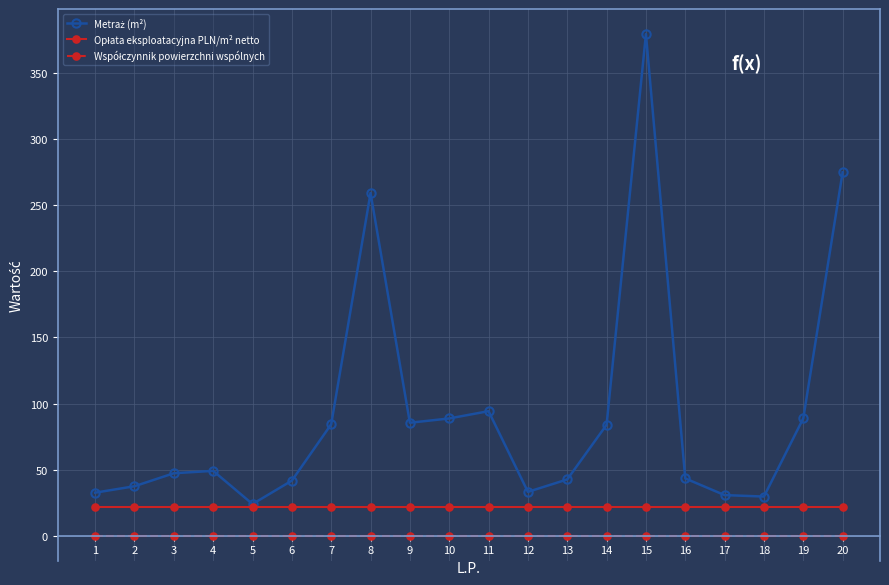

At which category is the sum across all series the highest?

15